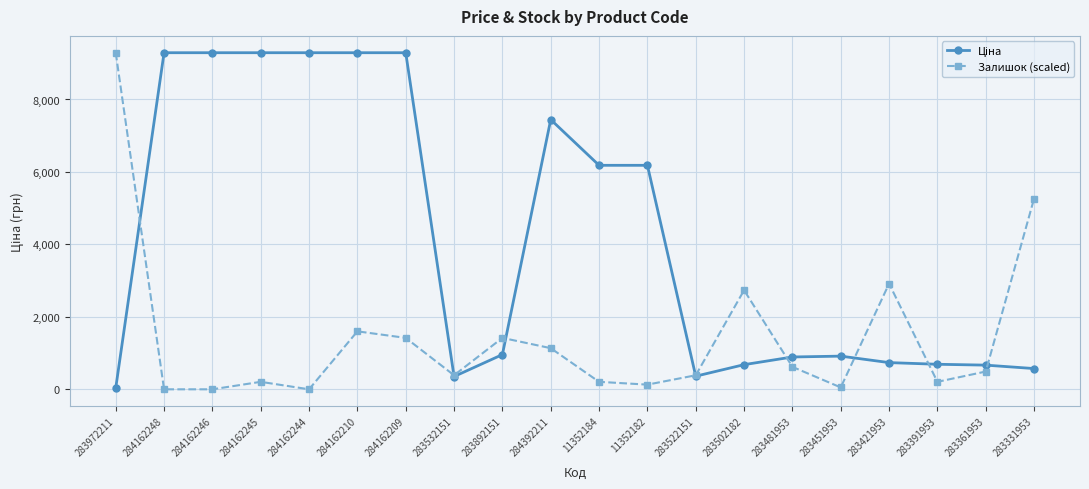

True or false: Залишок (scaled) has a value of 490.3 at 283361953.

True